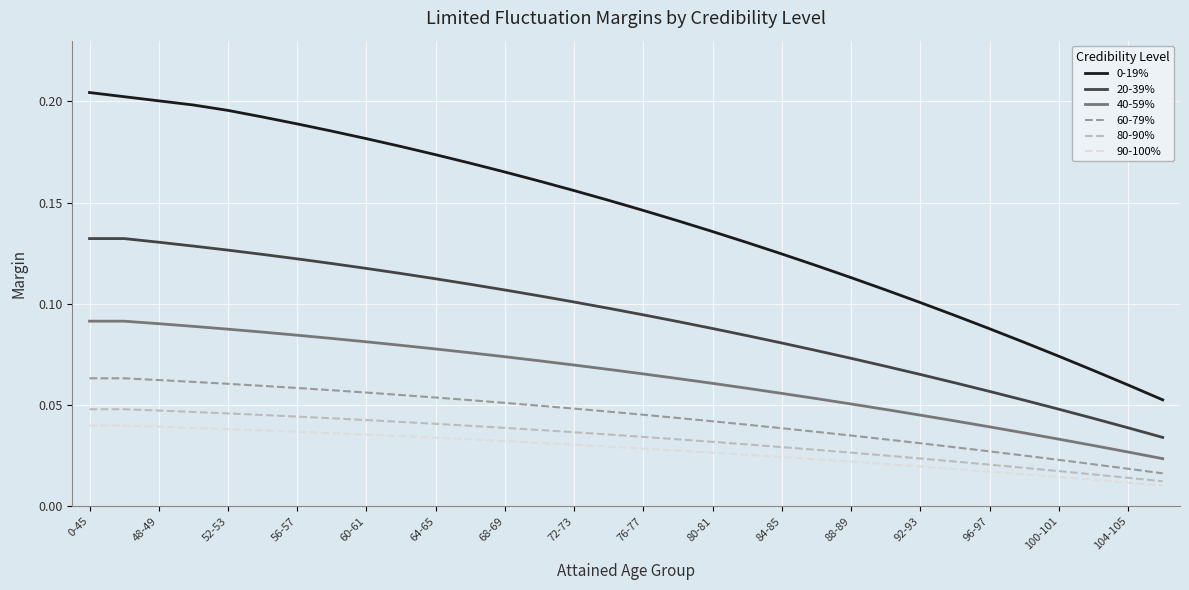

True or false: 80-90% and 20-39% intersect in this chart.

False